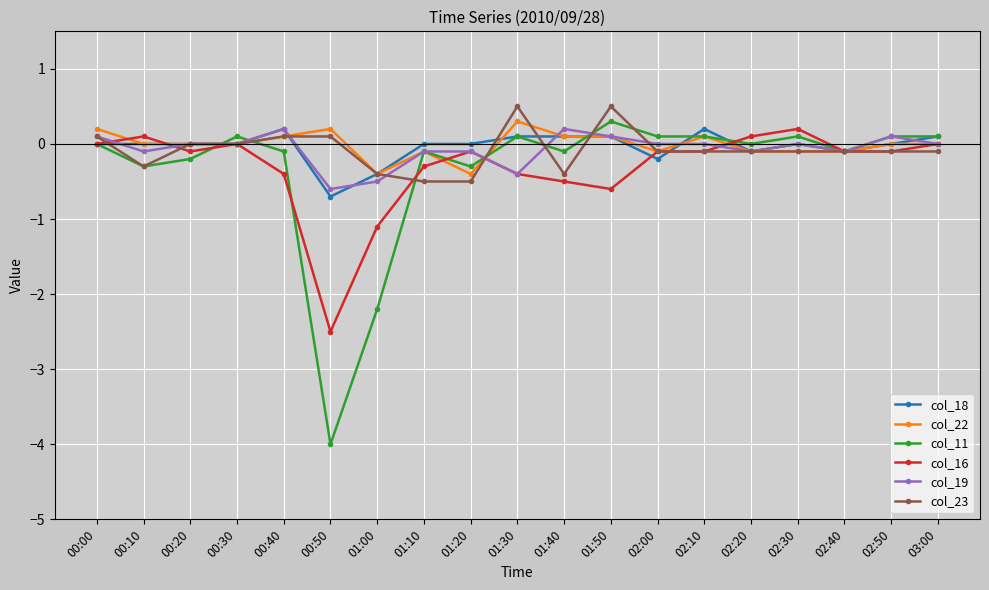

Which series ends up on top after the final intersection of col_18 and col_22?

col_18